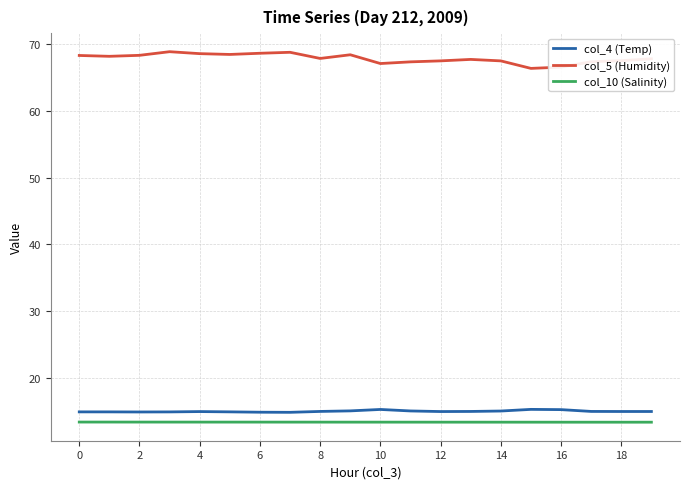

At how many categories does at least one series exceed 49?

20